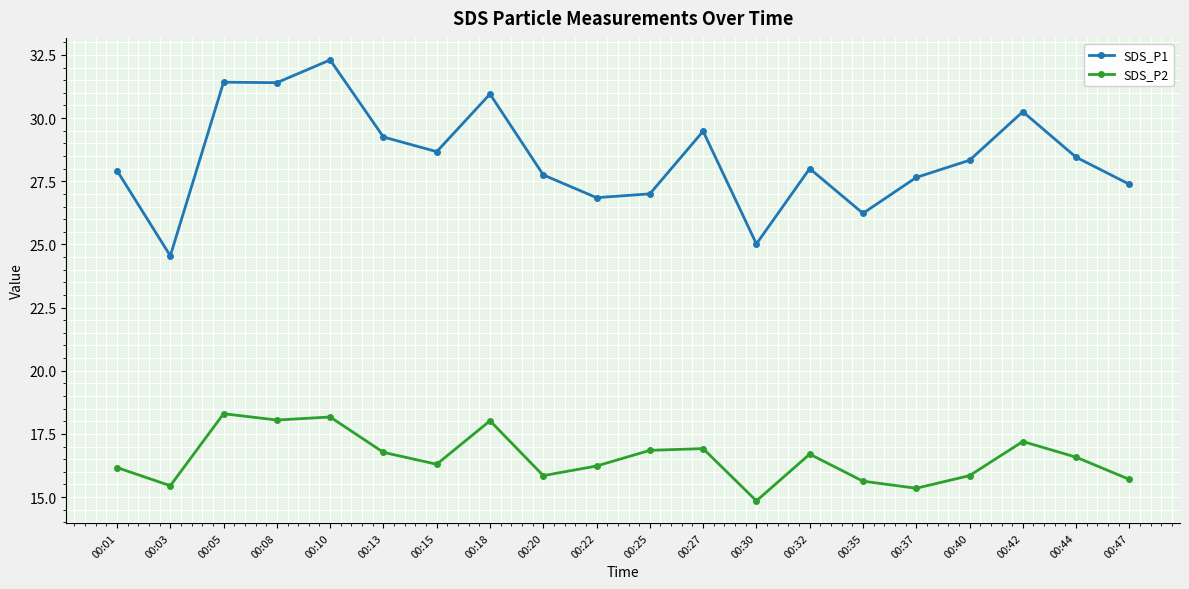

True or false: SDS_P2 has a value of 16.6 at 00:44.

True